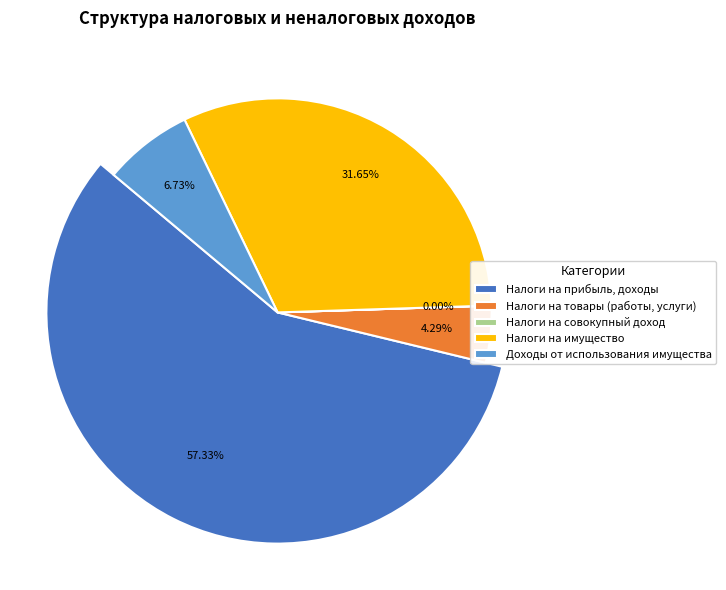

Does any single category account for the majority?

Yes